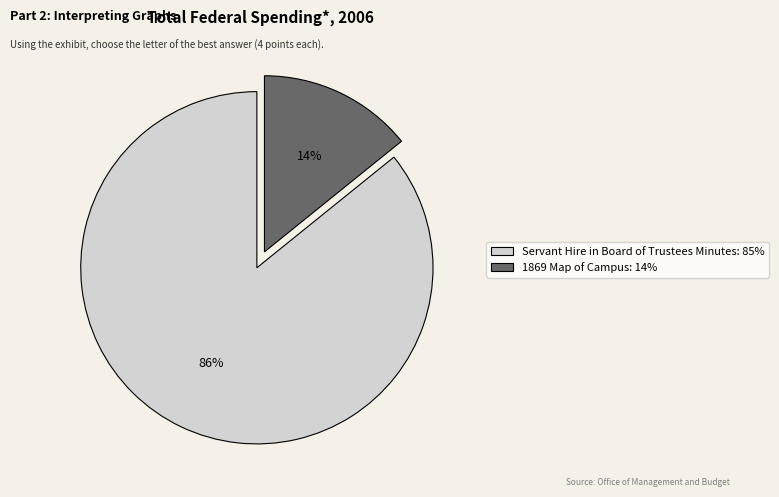

Rank the categories by value from highest to lowest.

Servant Hire in Board of Trustees Minutes, 1869 Map of Campus